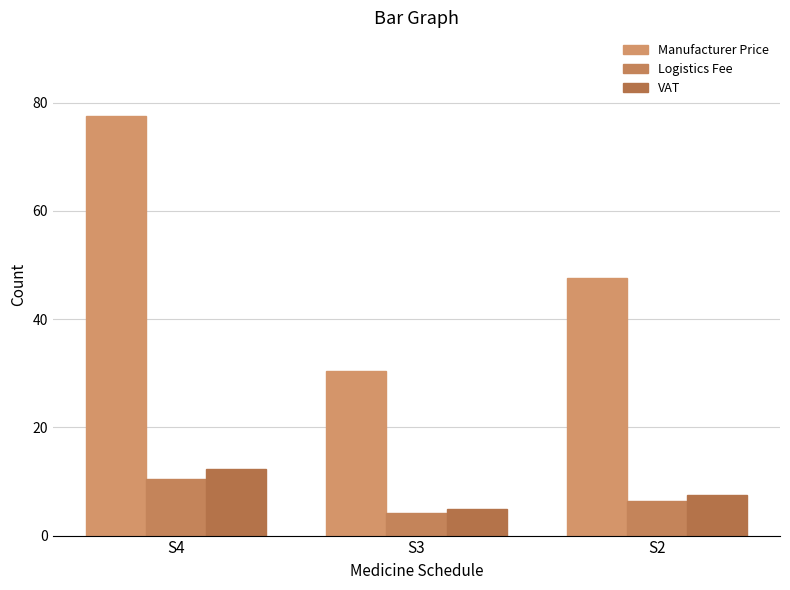

What is the maximum value for VAT?

12.3